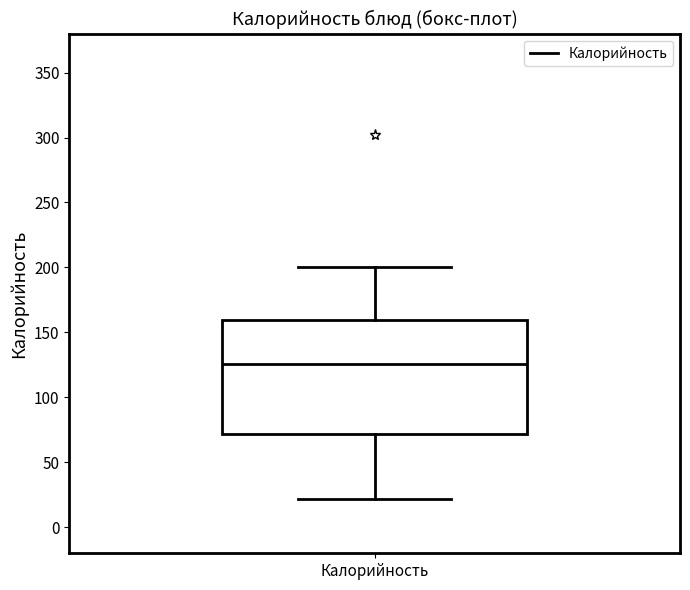

Read this box plot against the y-axis: the position of the median line, the range covered by the box, and the ends of both whiskers. The values are not printed on the chart, so give them approximately, as read against the axis.

median 125, box 70 to 160, whiskers 20 to 200